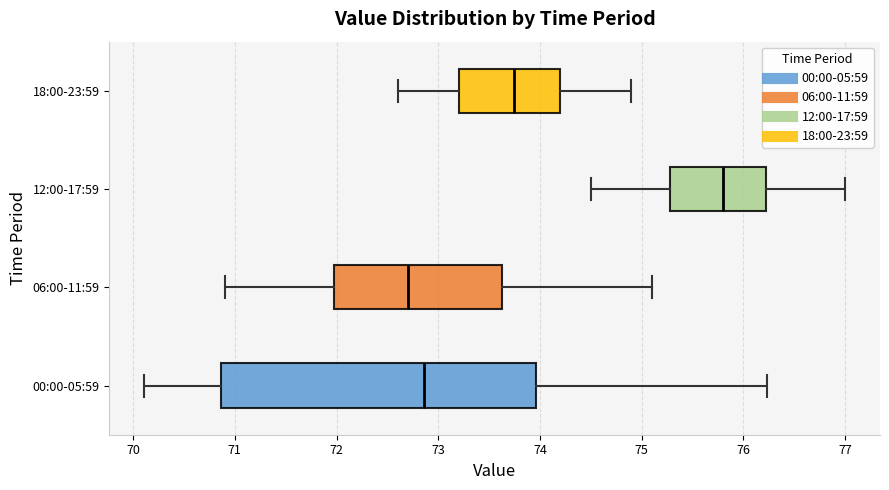

Reading bottom to top, transcribe this box plot: for each box, give where its median line is, the range the box spans, and where its two whiskers end, as read against the x-axis. The values are not printed on the chart, so give them approximately, as read against the axis.

00:00-05:59: median 72.9, box 70.9 to 74.0, whiskers 70.1 to 76.2
06:00-11:59: median 72.7, box 72.0 to 73.6, whiskers 70.9 to 75.1
12:00-17:59: median 75.8, box 75.3 to 76.2, whiskers 74.5 to 77.0
18:00-23:59: median 73.8, box 73.2 to 74.2, whiskers 72.6 to 74.9